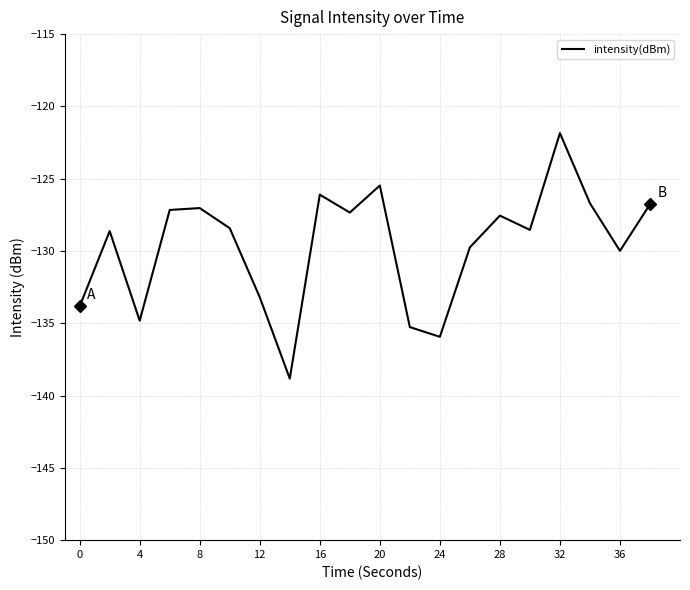

What is the difference between the maximum and minimum values?

17.0